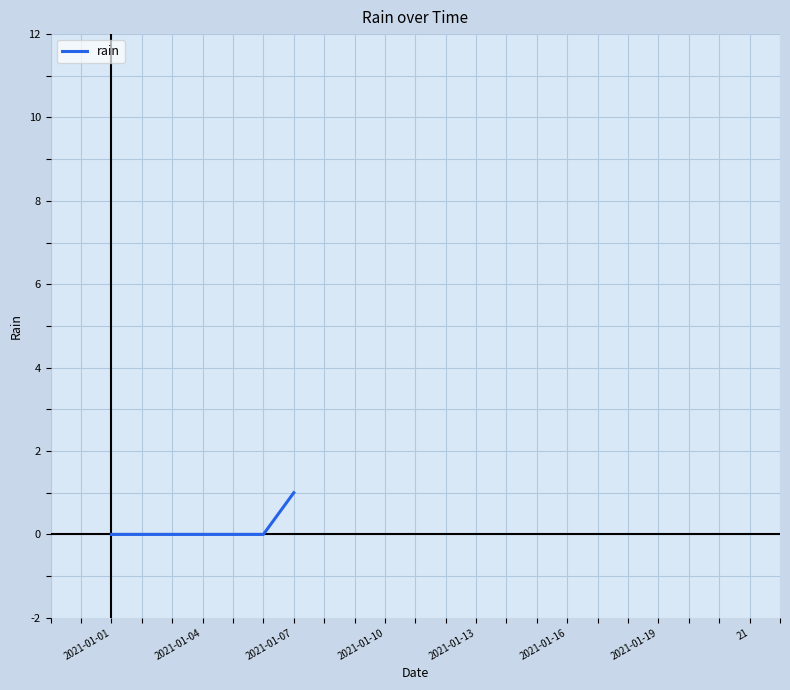

True or false: the data has more than 2 interior local peaks.

False